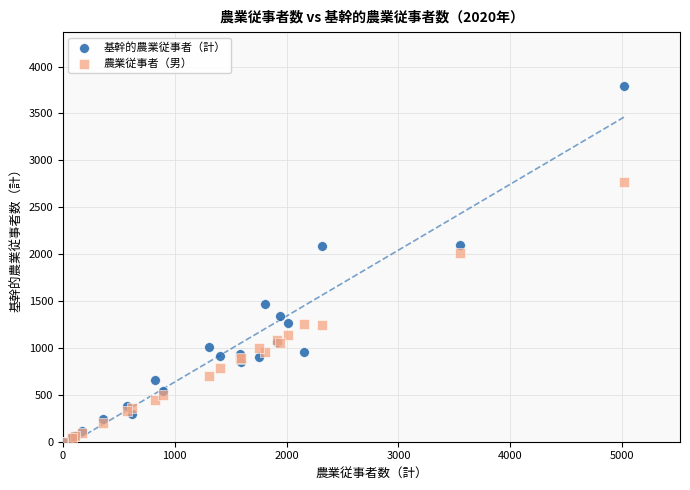

Which series has the widest spread of Y values?

基幹的農業従事者（計）